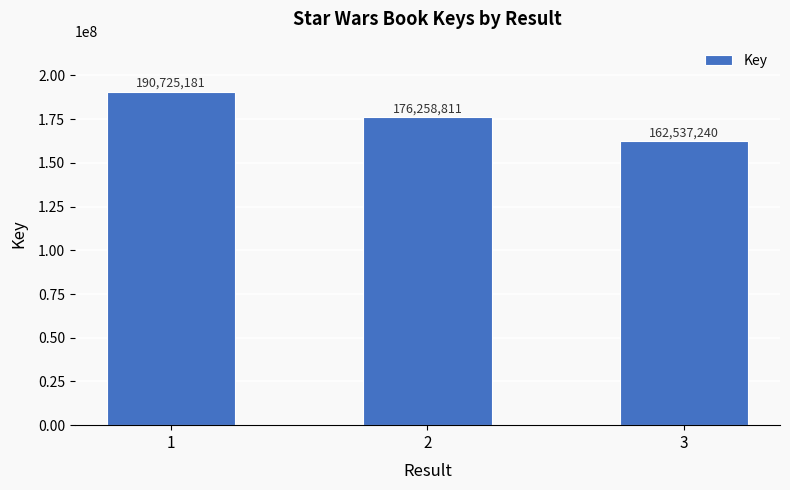

List the labels in order of value, largest first.

1, 2, 3